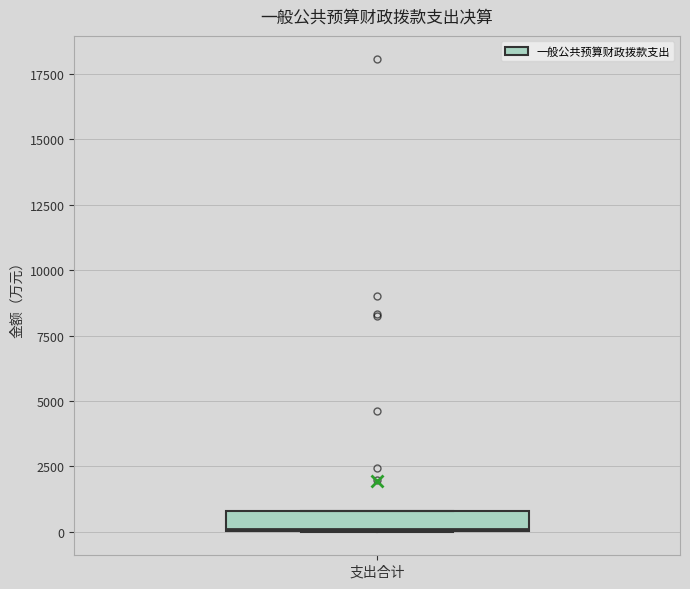

Transcribe this box plot: give where the median line is, the range the box spans, and where the two whiskers end, as read against the y-axis. The values are not printed on the chart, so give them approximately, as read against the axis.

median 0, box 0 to 1000, whiskers 0 to 1000